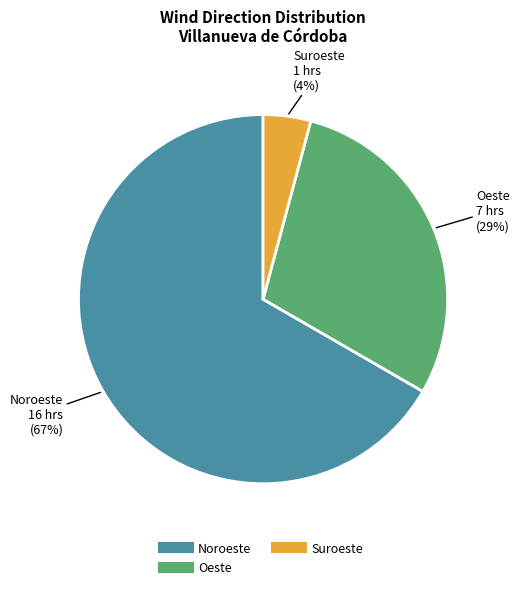

Is there any slice that represents more than half of the pie?

Yes